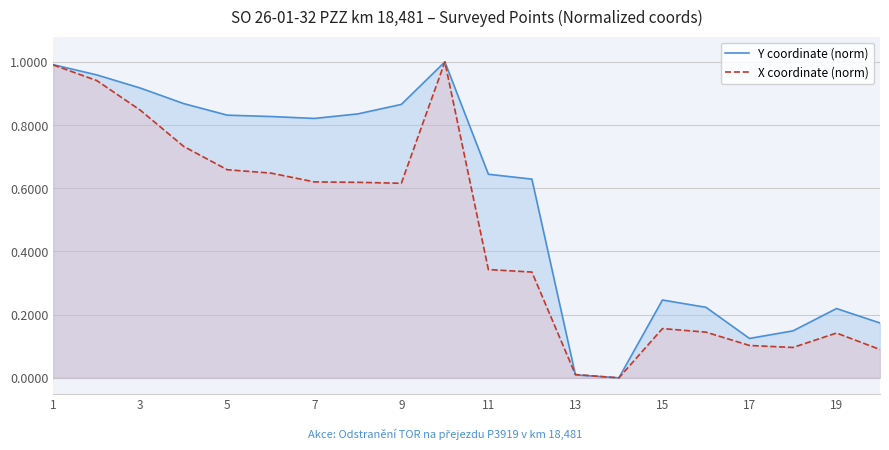

Between 7 and 15, which series saw the biggest shift?

Y coordinate (norm)